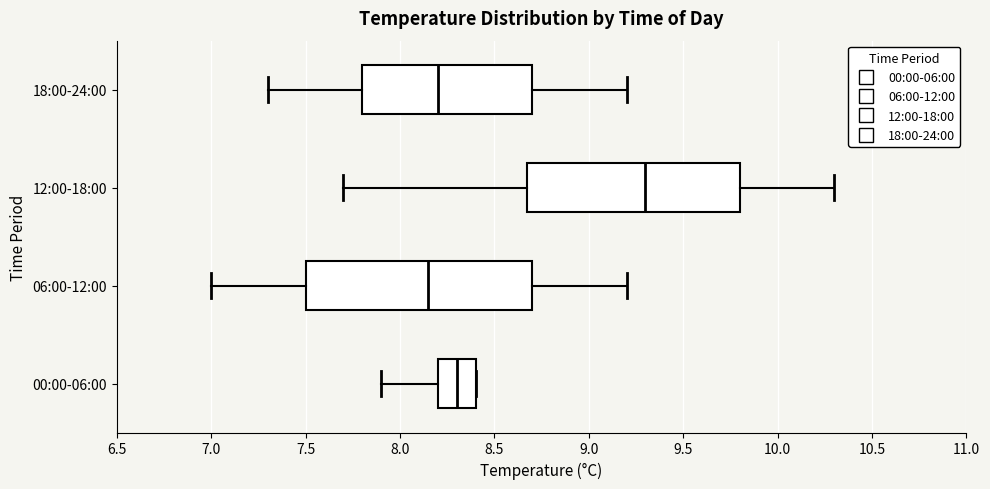

Which box is the widest, from its left edge to its right edge?

06:00-12:00